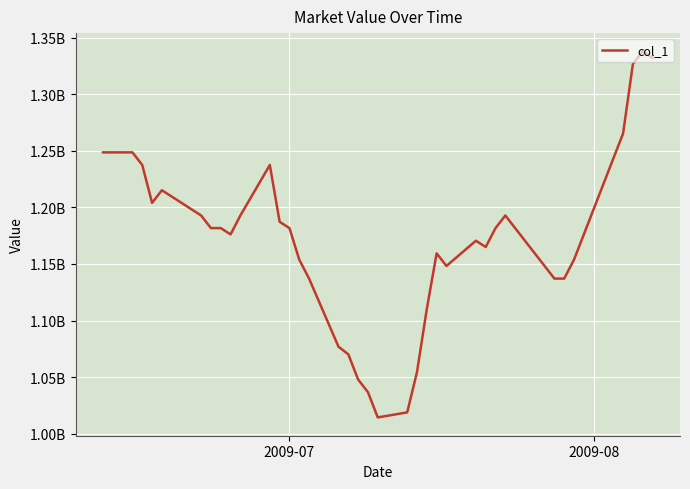

Reading right to left, list all the values displayed in this chart.

1332199145	1337773200	1326625090	1265310485	1243014265	1176125605	1153829385	1137107220	1137107220	1148255330	1181699660	1192847770	1181699660	1164977495	1170551550	1148255330	1159403440	1110351756	1054611206	1018937254	1014478010	1036774230	1047922340	1070218560	1076907426	1137107220	1153829385	1181699660	1187273715	1237440210	1192847770	1176125605	1181699660	1181699660	1192847770	1215143990	1203995880	1237440210	1248588320	1248588320